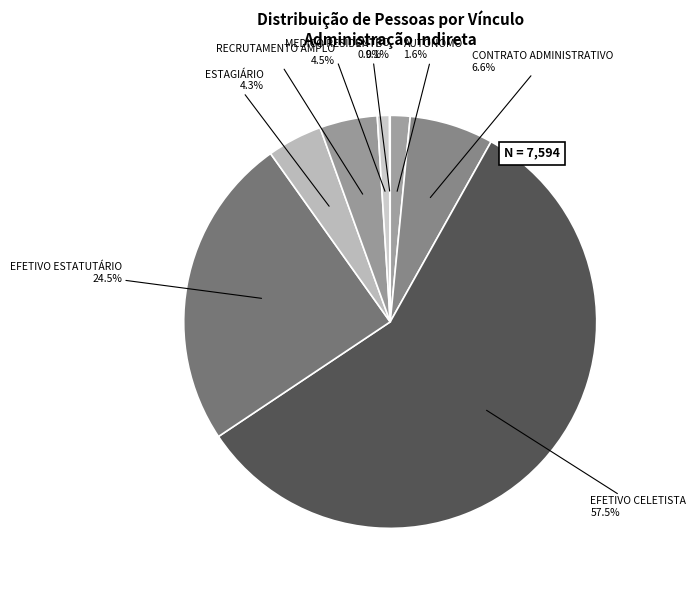

Between ESTAGIÁRIO and EFETIVO ESTATUTÁRIO, which is larger?

EFETIVO ESTATUTÁRIO